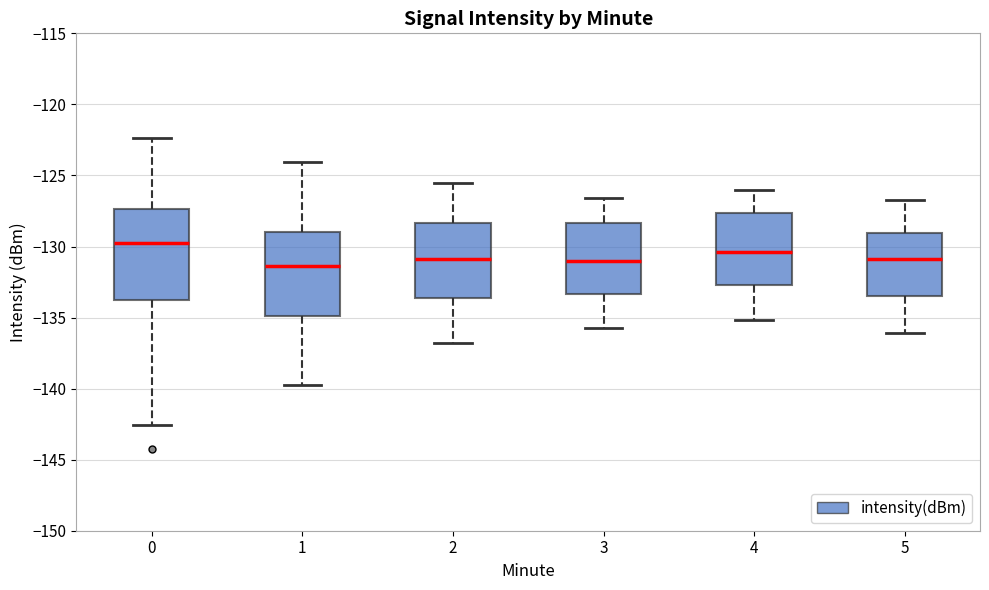

Where is the lower edge of the box at x = 4 on the y-axis? The values are not printed on the chart, so give them approximately, as read against the axis.

-132.5